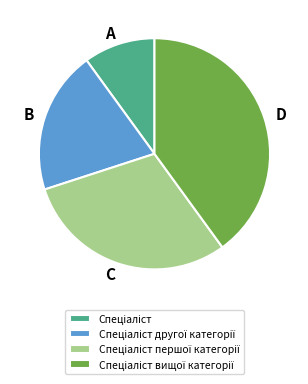

Is there a majority slice in this chart?

No